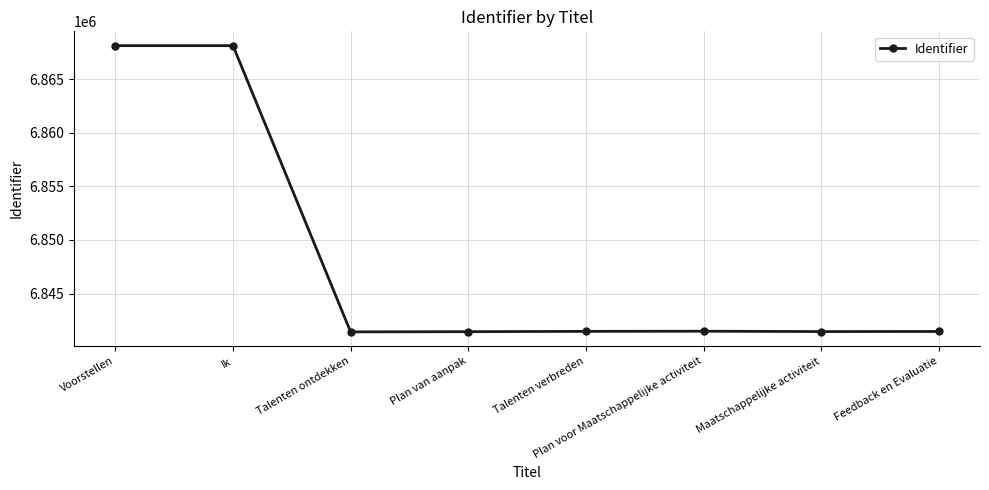

What is the minimum value shown in the chart?

6841424